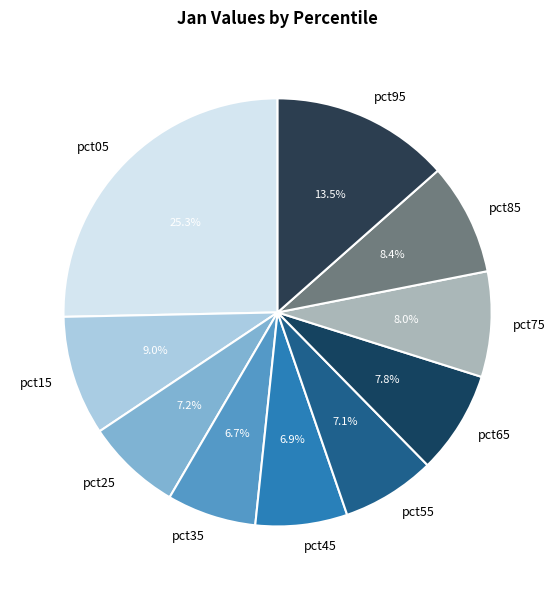

Is it true that pct15 is 9% of the pie?

True